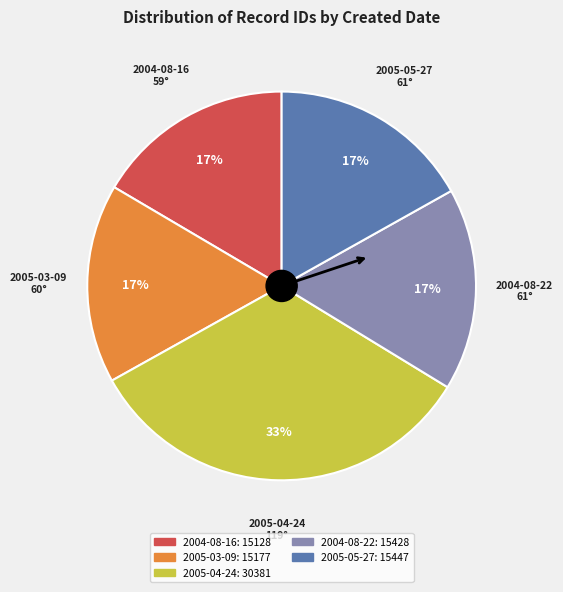

Is there a majority slice in this chart?

No